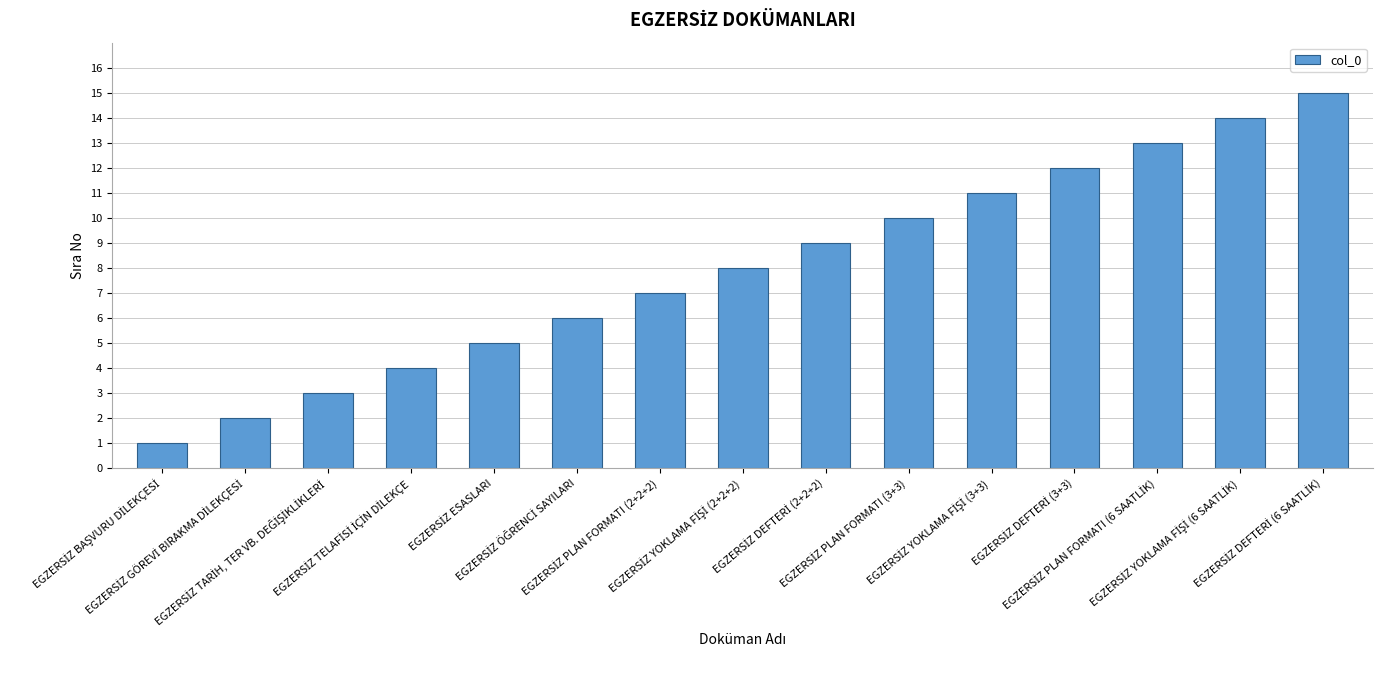

What is the difference between the second highest and minimum values?

13